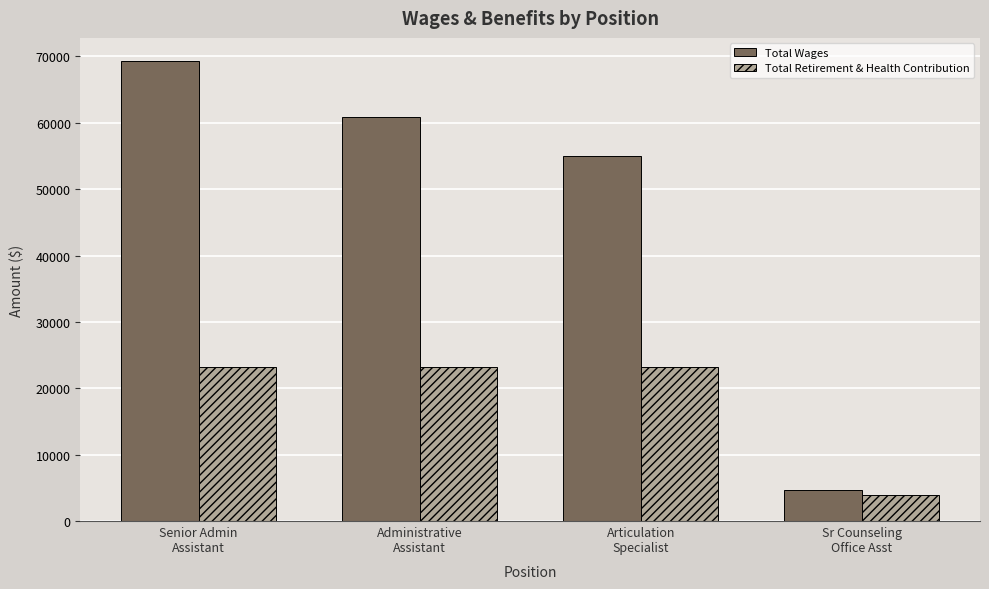

What is the approximate value of Total Retirement & Health Contribution at Senior Admin
Assistant?

23201